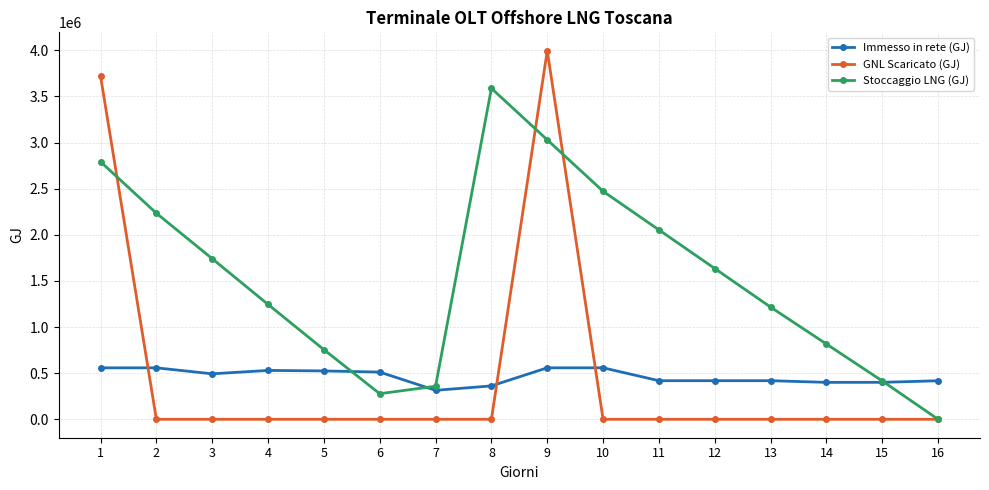

How many lines are shown in the chart?

3